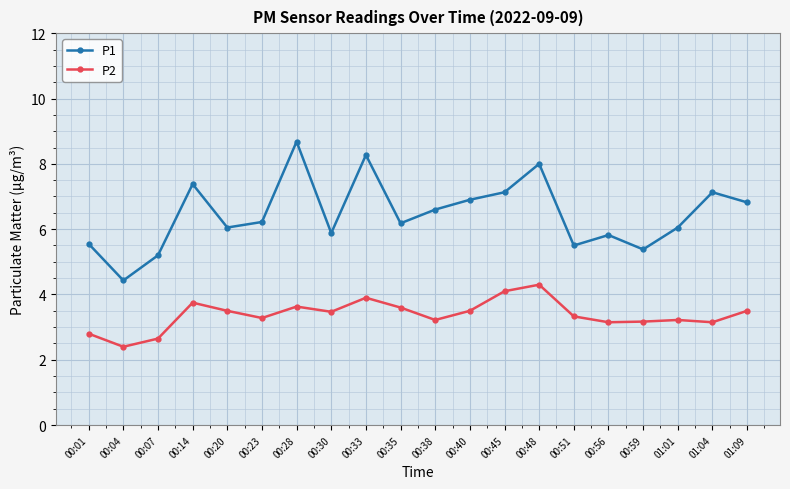

At 00:51, list the series in order from smallest to largest.

P2, P1